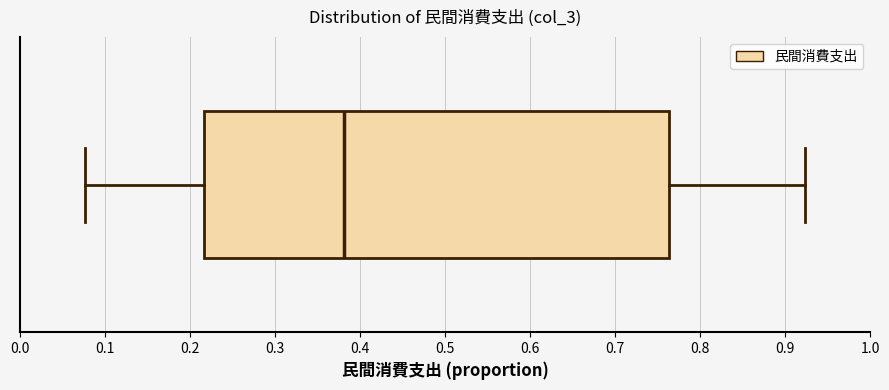

Transcribe this box plot: give where the median line is, the range the box spans, and where the two whiskers end, as read against the x-axis. The values are not printed on the chart, so give them approximately, as read against the axis.

median 0.38, box 0.22 to 0.76, whiskers 0.08 to 0.92